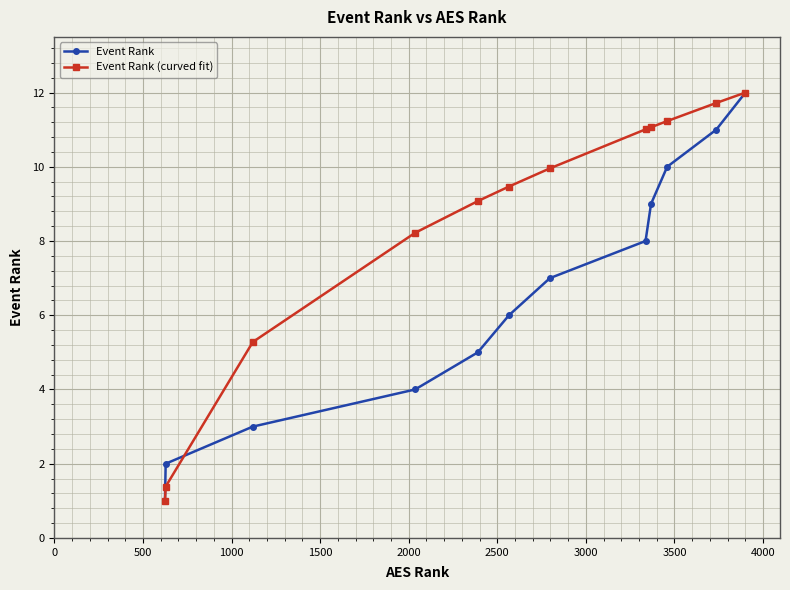

What is the greatest value displayed?

12.0